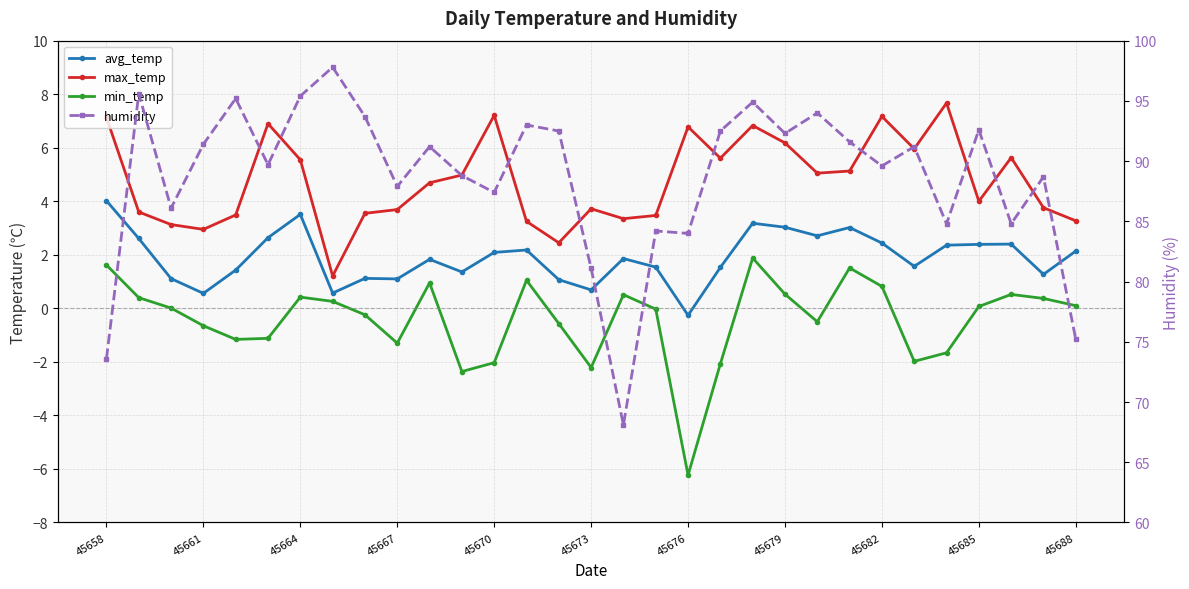

At which category does the chart reach its minimum across all series?

45676